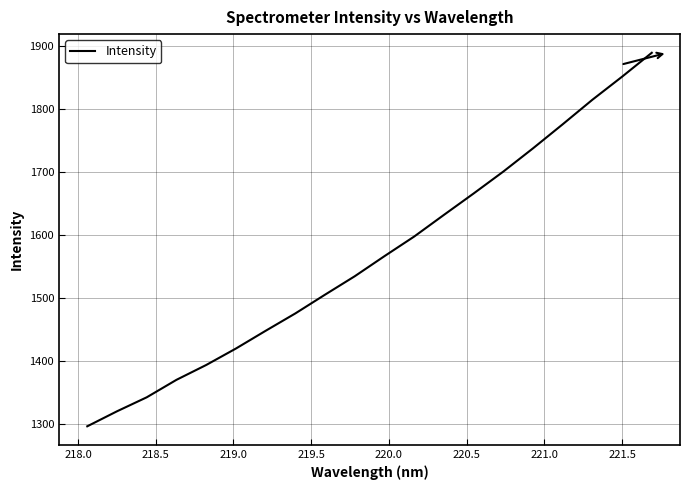

What is the minimum value shown in the chart?

1296.5